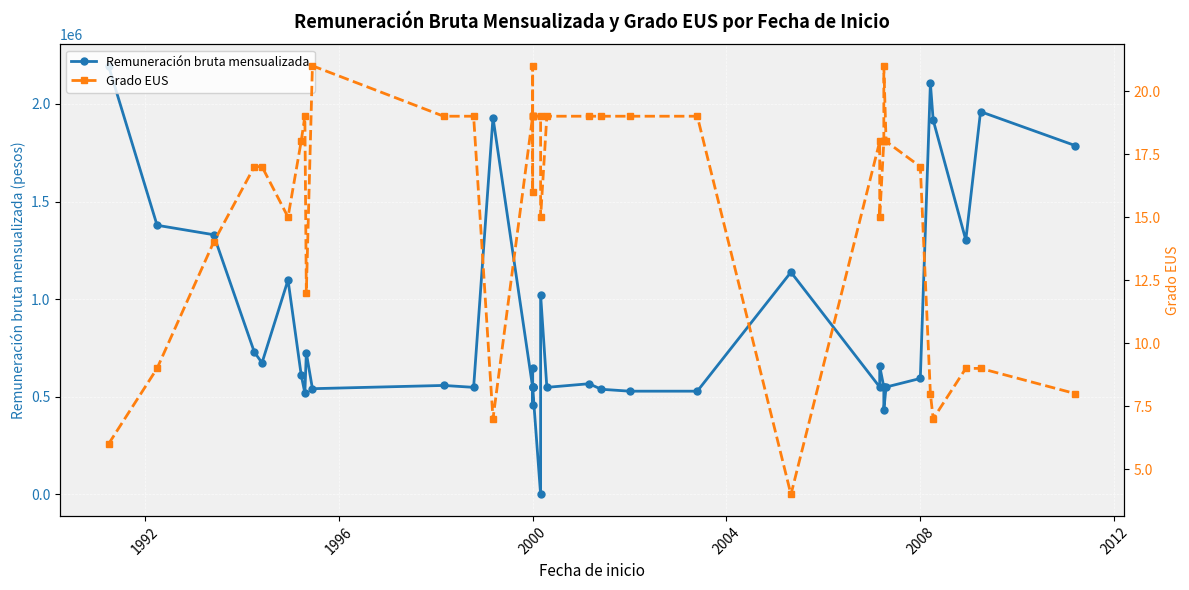

What is the value of the Grado EUS point at the 16th from the left?

21